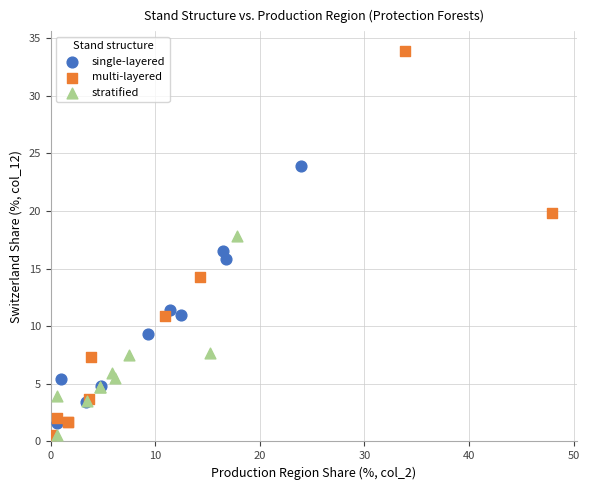

Which series has the widest spread of Y values?

multi-layered